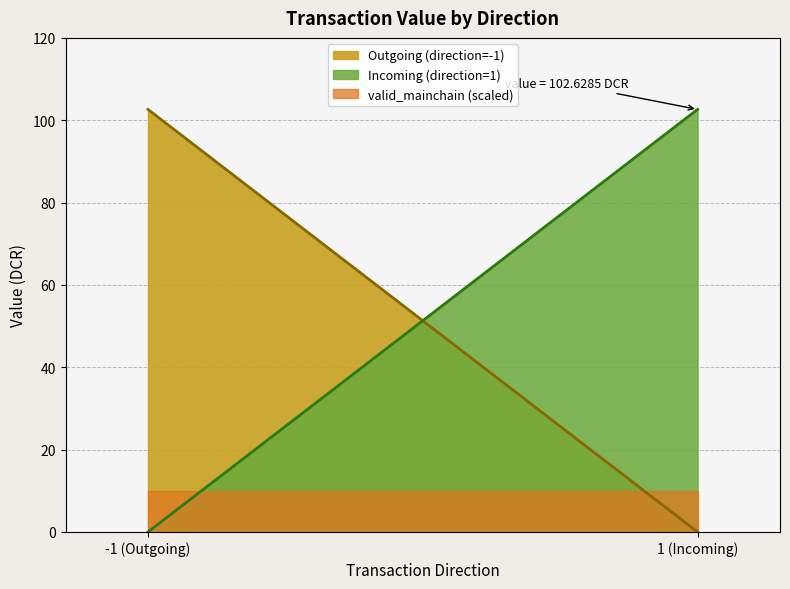

What is the sum of the Outgoing (direction=-1) values at -1 and 1?

102.6